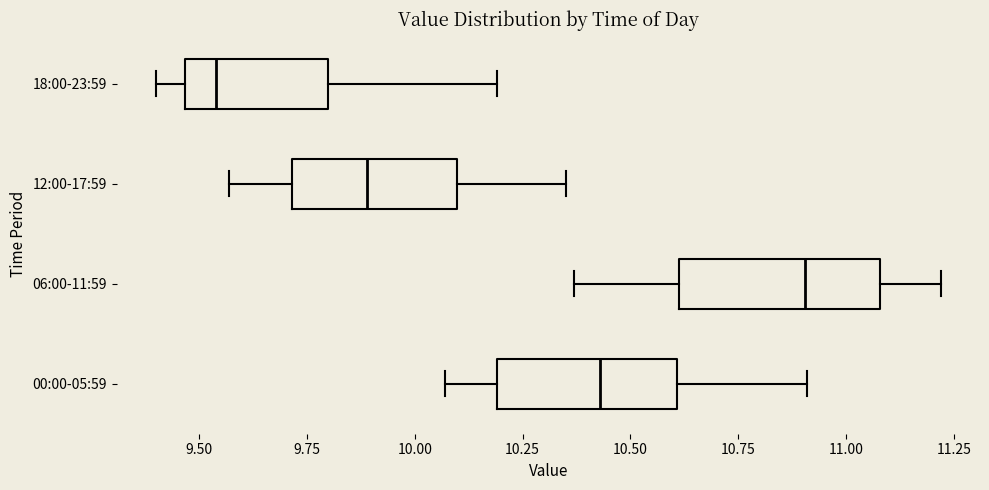

Reading bottom to top, read every box against the x-axis: the position of its median line, the range the box covers, and the ends of its whiskers. The values are not printed on the chart, so give them approximately, as read against the axis.

00:00-05:59: median 10.45, box 10.20 to 10.60, whiskers 10.05 to 10.90
06:00-11:59: median 10.90, box 10.60 to 11.10, whiskers 10.35 to 11.20
12:00-17:59: median 9.90, box 9.70 to 10.10, whiskers 9.55 to 10.35
18:00-23:59: median 9.55, box 9.45 to 9.80, whiskers 9.40 to 10.20